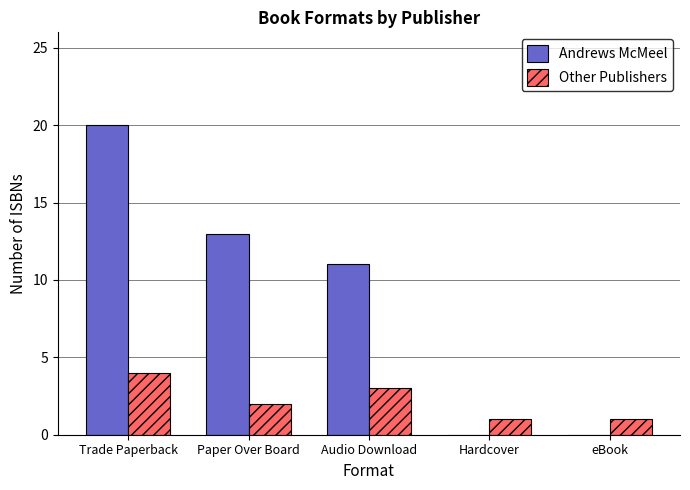

What is the sum of the Andrews McMeel values at Trade Paperback and Audio Download?

31